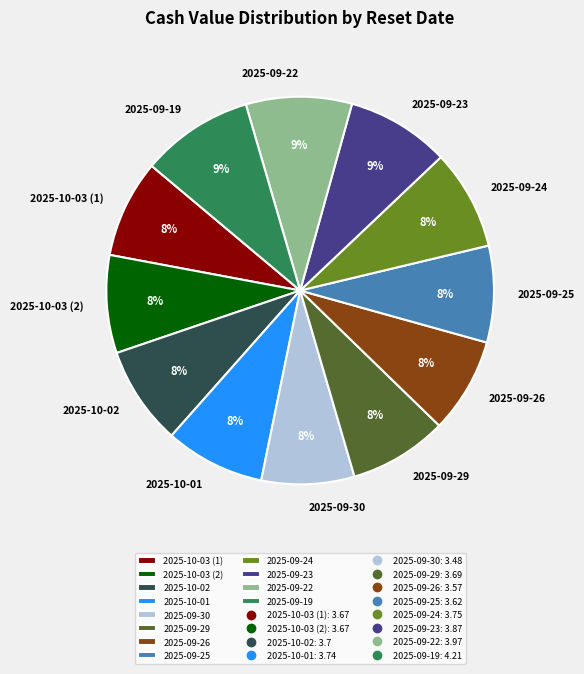

To the nearest percent, what is the average slice percentage?

8%